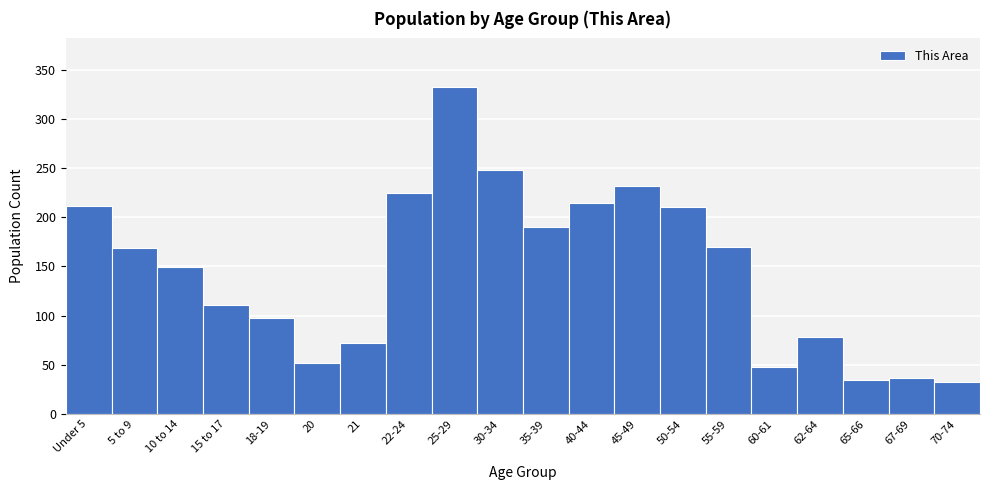

The value at 62-64 is 128. True or false?

False